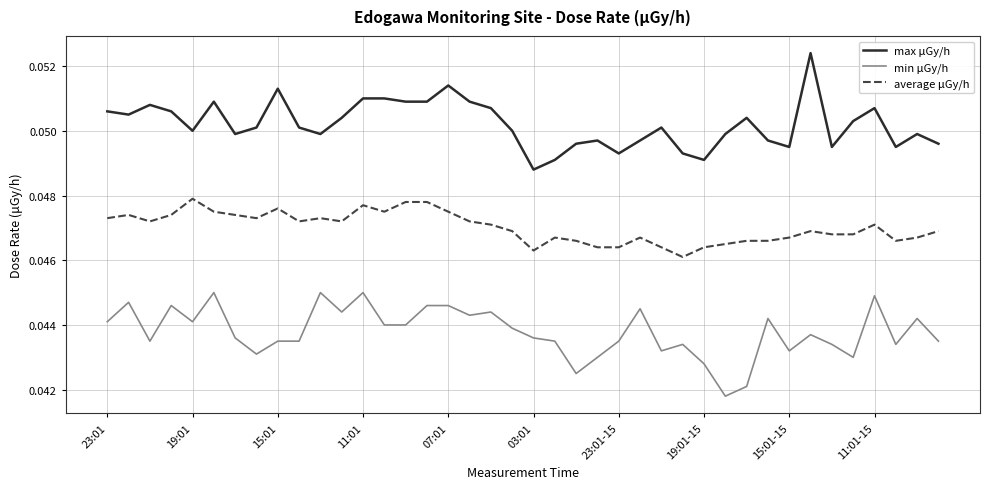

Count the max μGy/h values in the range 0 to 1.

40